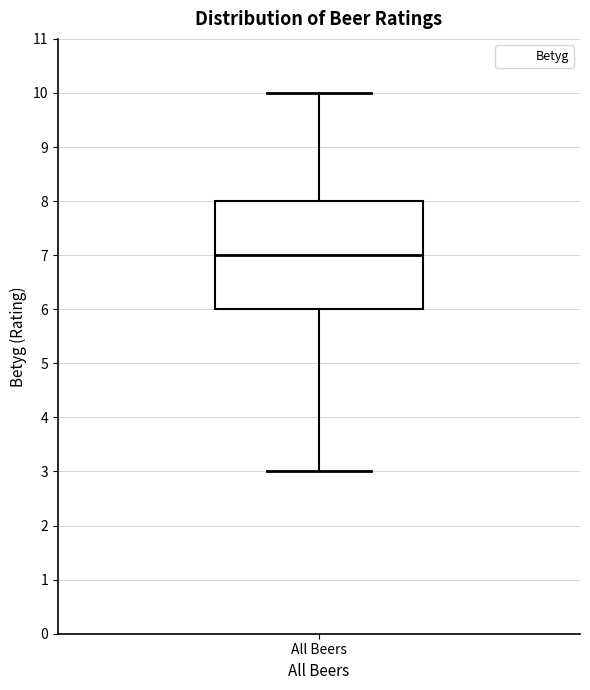

Transcribe this box plot: give where the median line is, the range the box spans, and where the two whiskers end, as read against the y-axis. The values are not printed on the chart, so give them approximately, as read against the axis.

median 7, box 6 to 8, whiskers 3 to 10